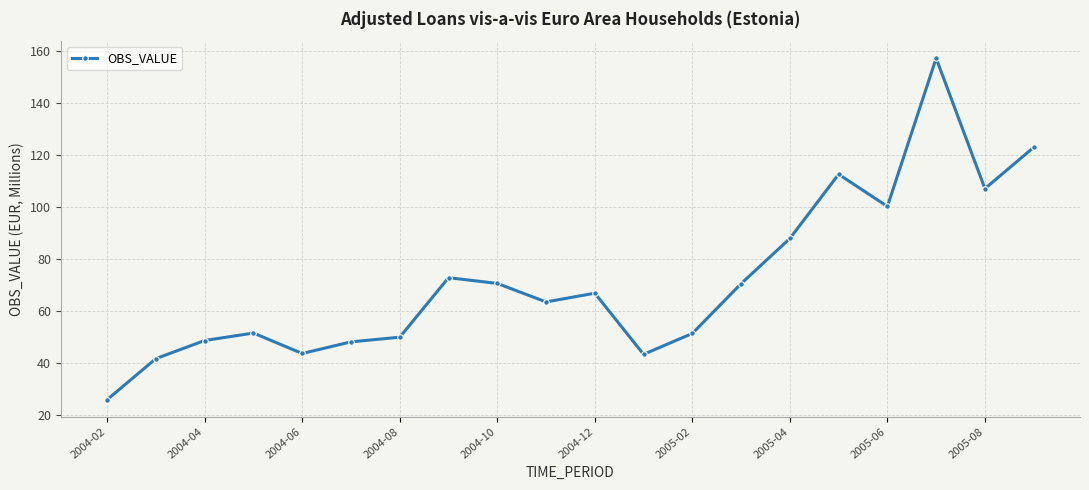

What is the smallest value displayed?

26.1